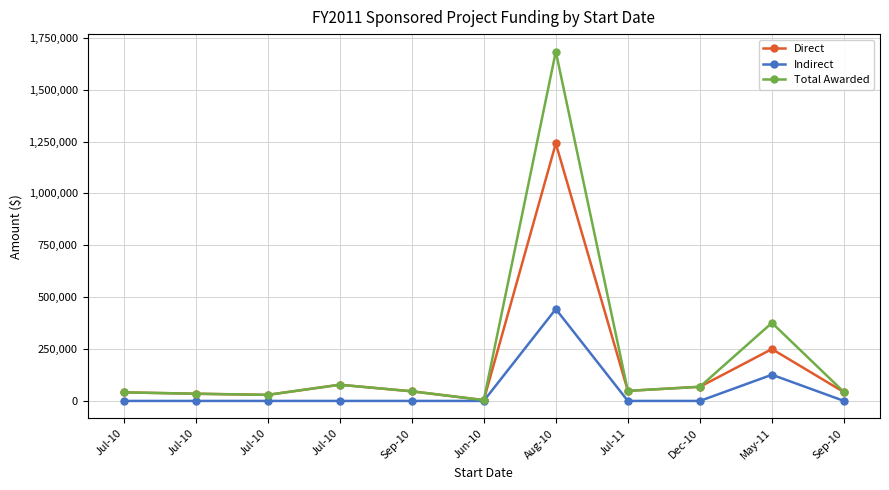

What are all the series names shown in the legend?

Direct, Indirect, Total Awarded